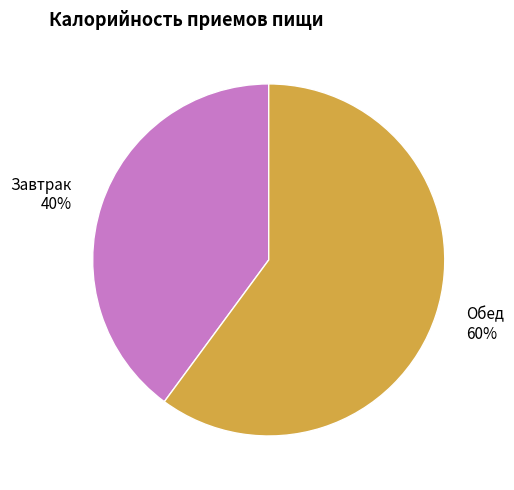

Which slice is the largest?

Обед